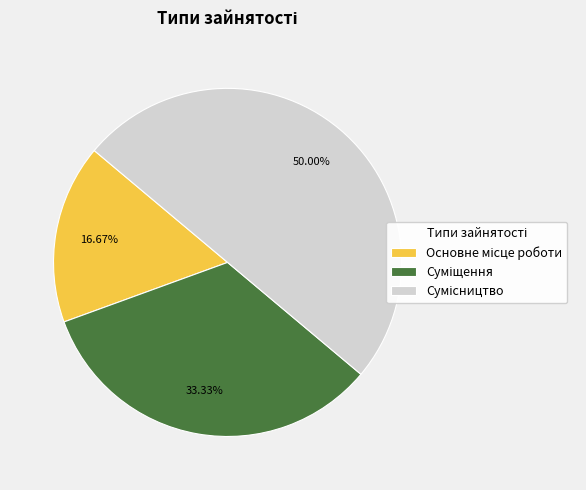

The Основне місце роботи slice represents 7% of the pie. True or false?

False